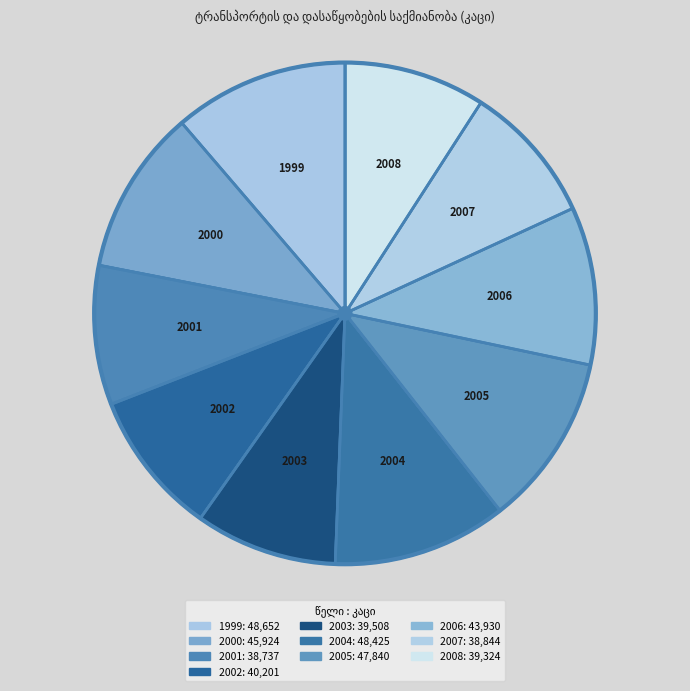

What percentage is the 2007 slice, to the nearest percent?

9%